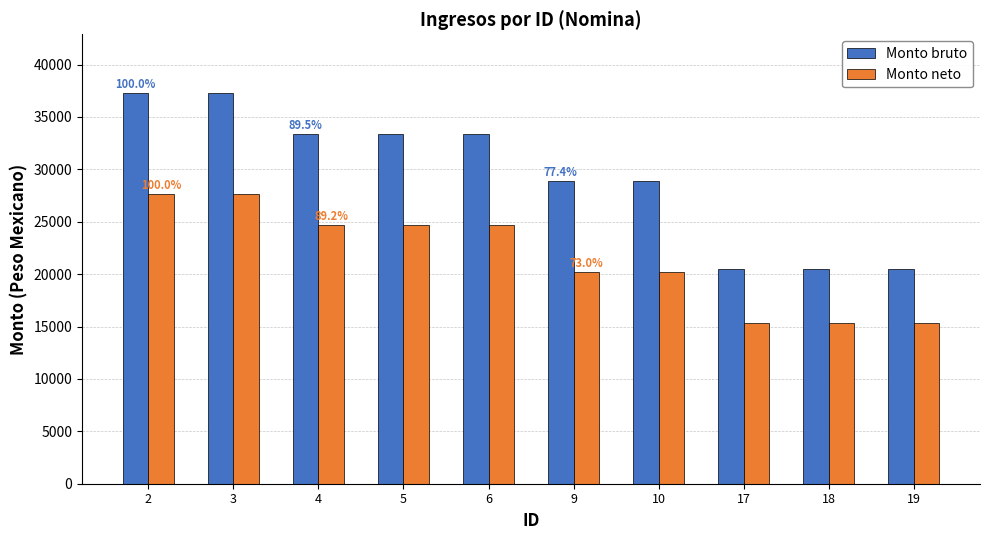

What is the difference between the maximum and minimum values in the Monto neto series?

12331.4